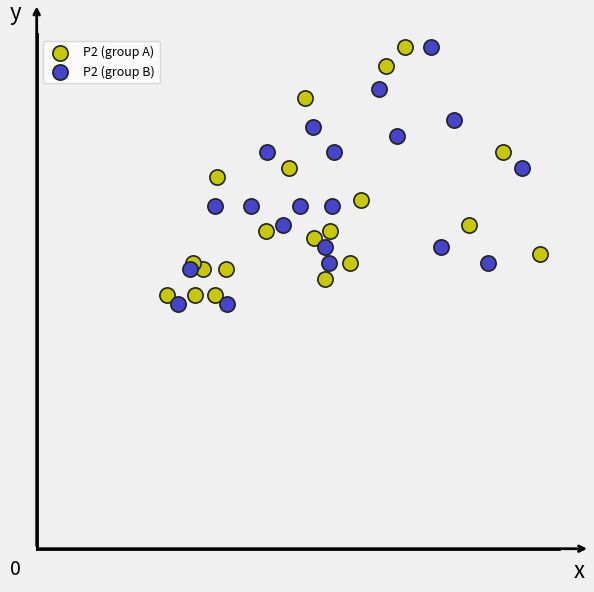

Which series has the widest spread of Y values?

P2 (group B)